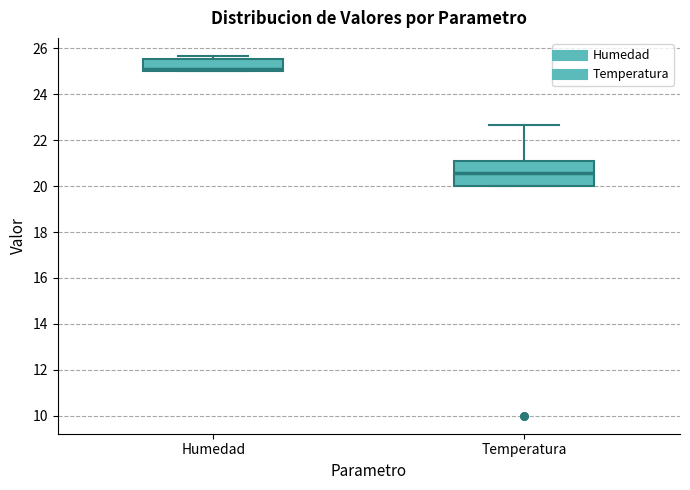

Comparing the boxes themselves (not the whiskers), which one is the tallest?

Temperatura